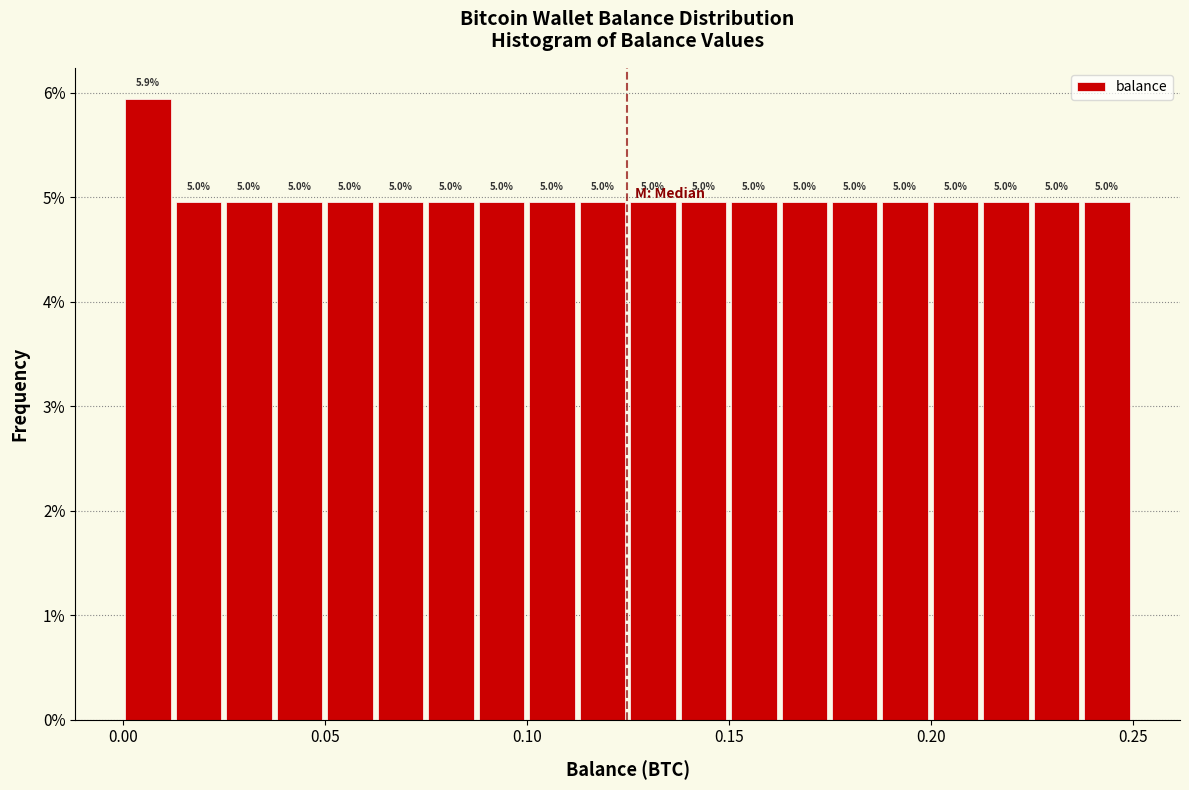

Around what value on the x-axis is the tallest bar? Give the approximate position of its centre, as read against the axis.

0.005